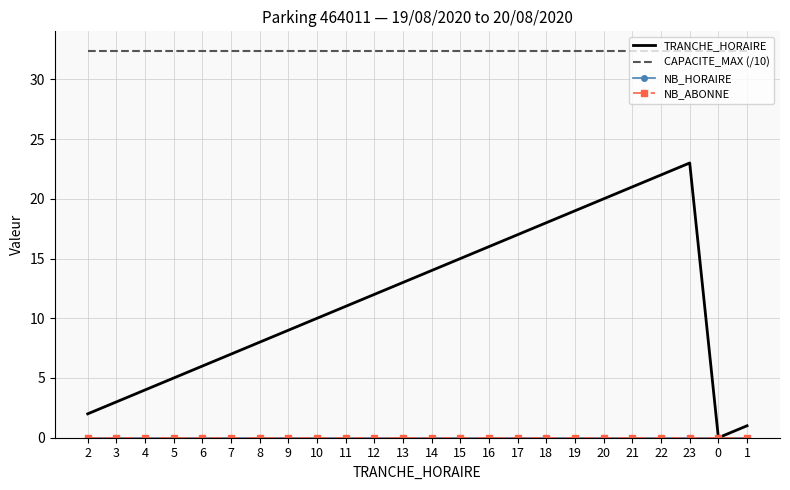

True or false: TRANCHE_HORAIRE and NB_ABONNE intersect in this chart.

False